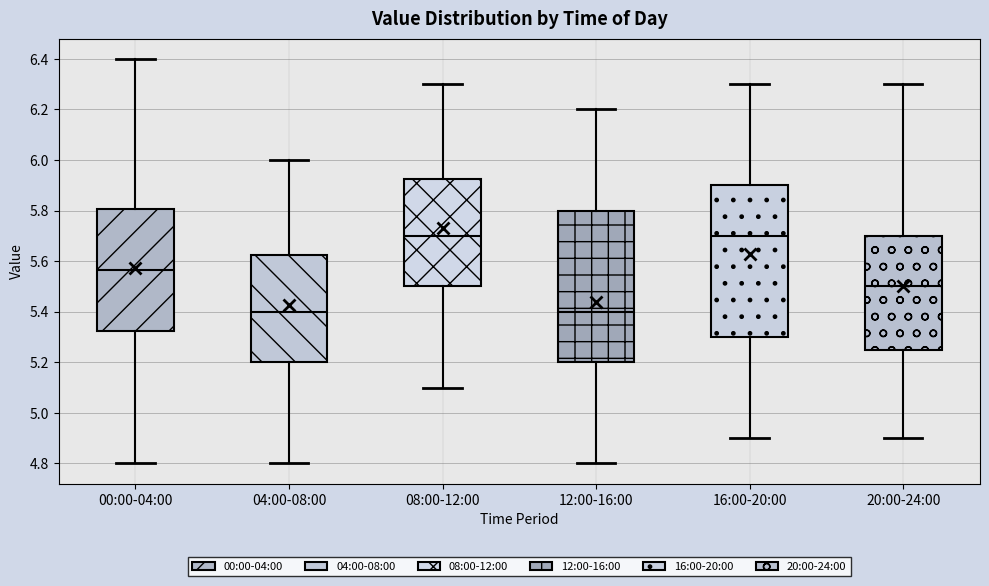

Reading left to right, read every box against the y-axis: the position of its median line, the range the box covers, and the ends of its whiskers. The values are not printed on the chart, so give them approximately, as read against the axis.

00:00-04:00: median 5.56, box 5.32 to 5.80, whiskers 4.80 to 6.40
04:00-08:00: median 5.40, box 5.20 to 5.62, whiskers 4.80 to 6.00
08:00-12:00: median 5.70, box 5.50 to 5.92, whiskers 5.10 to 6.30
12:00-16:00: median 5.40, box 5.20 to 5.80, whiskers 4.80 to 6.20
16:00-20:00: median 5.70, box 5.30 to 5.90, whiskers 4.90 to 6.30
20:00-24:00: median 5.50, box 5.26 to 5.70, whiskers 4.90 to 6.30